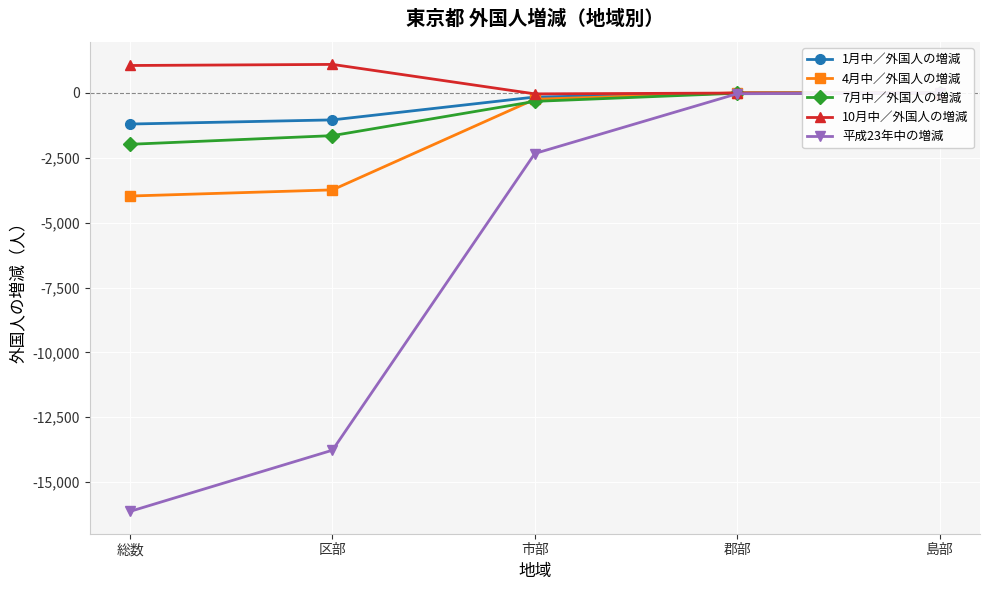

What is the label of the 5th point from the left?

島部